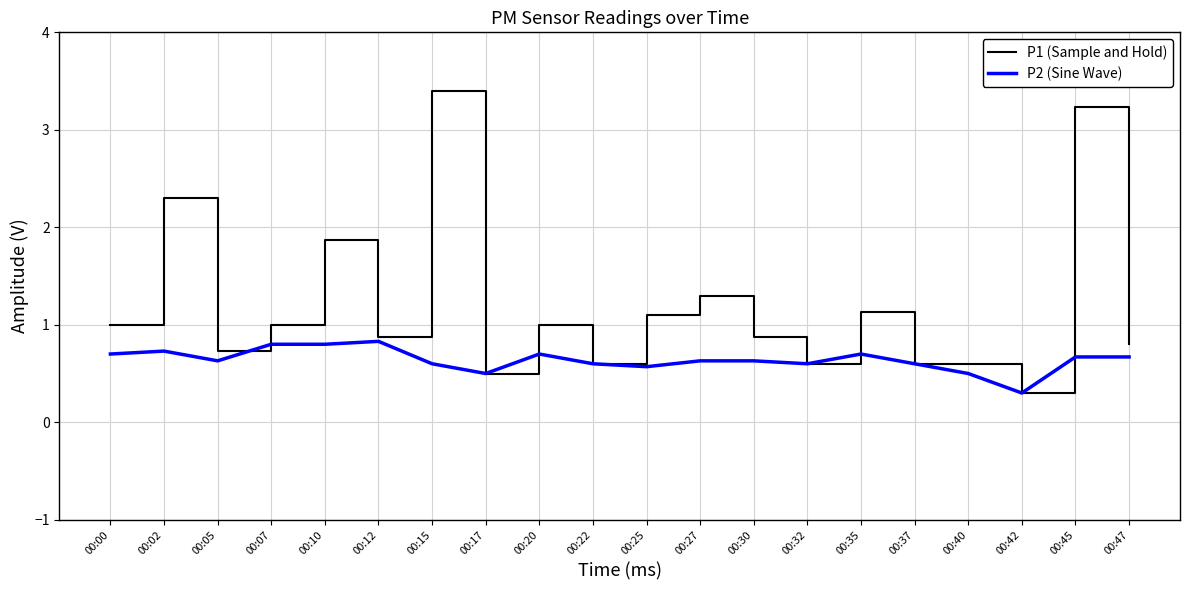

What is the total value across all series at 00:45?

3.9